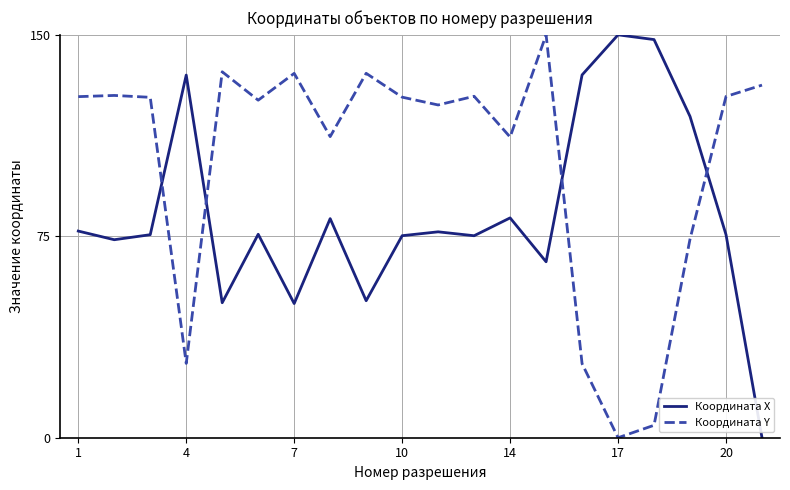

How many times do Координата X and Координата Y cross each other?

4